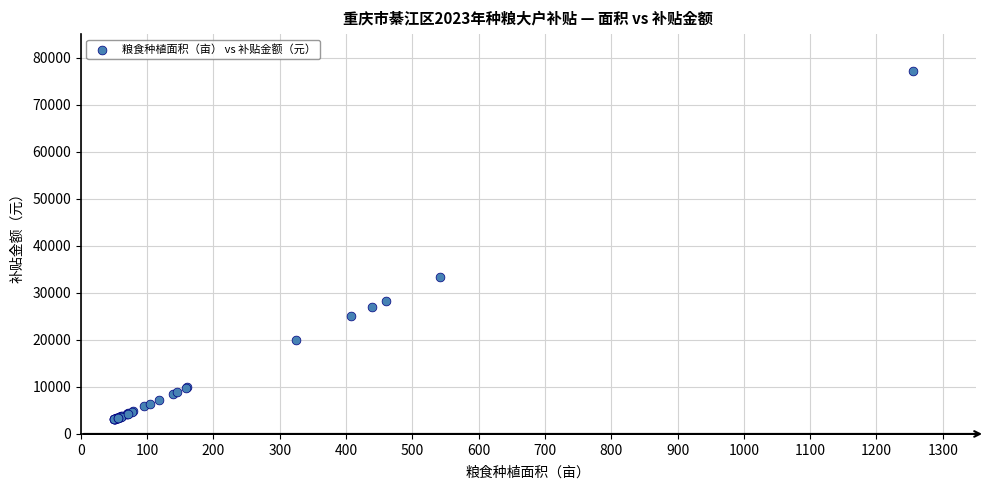

What Y value in the scatter plot is closest to 40122?

33288.6